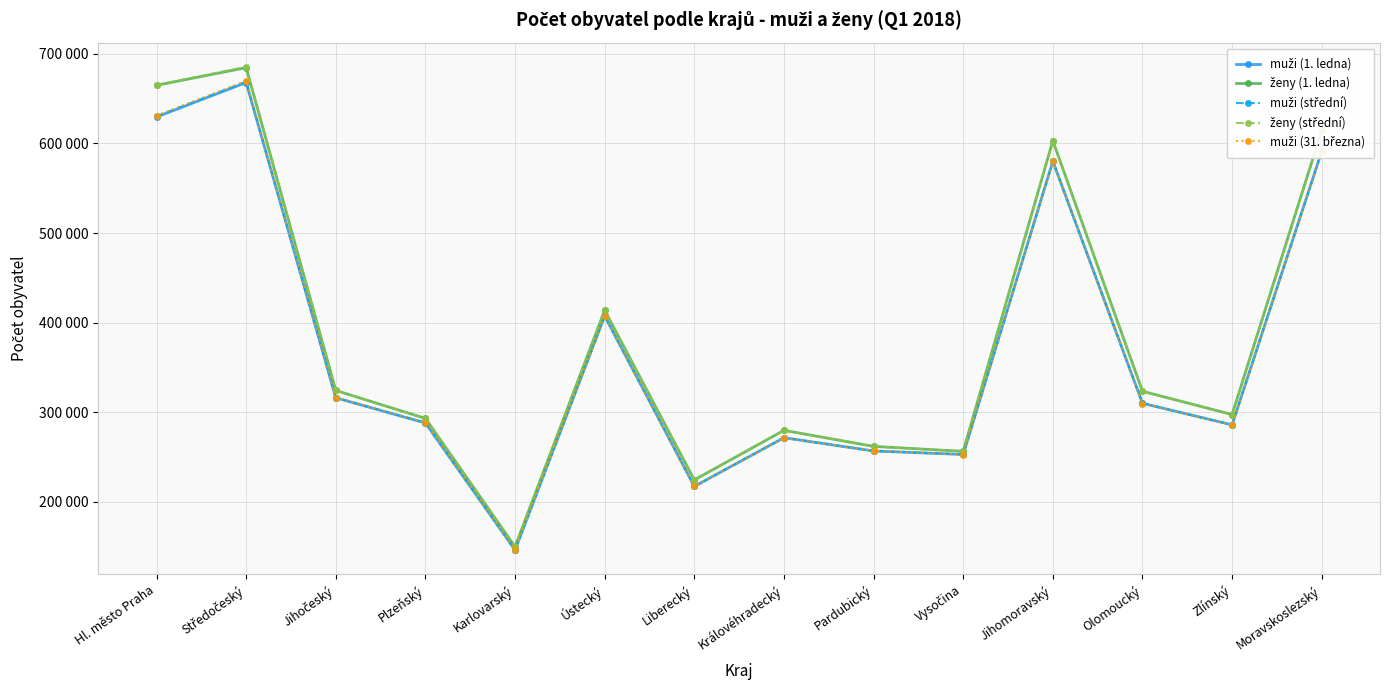

Does the chart have visible grid lines?

Yes